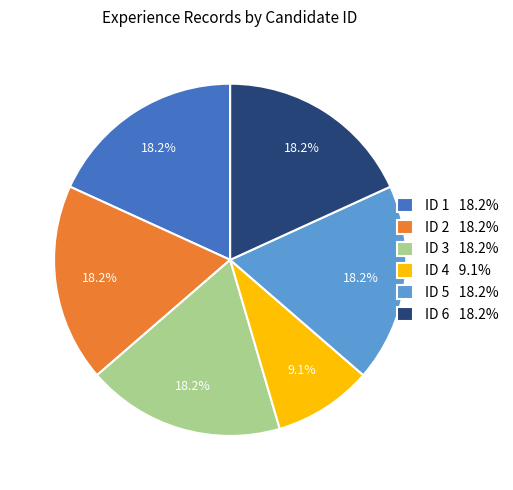

What is the smallest slice in the pie chart?

ID 4 9.1%